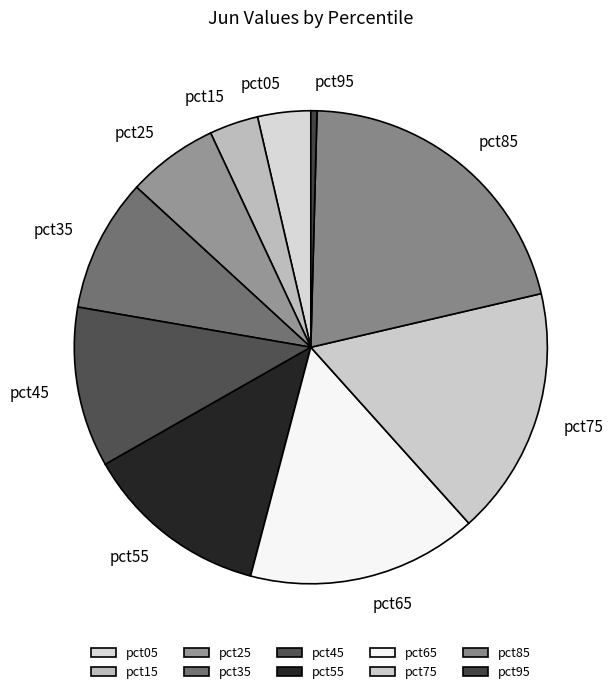

Does any single category account for the majority?

No